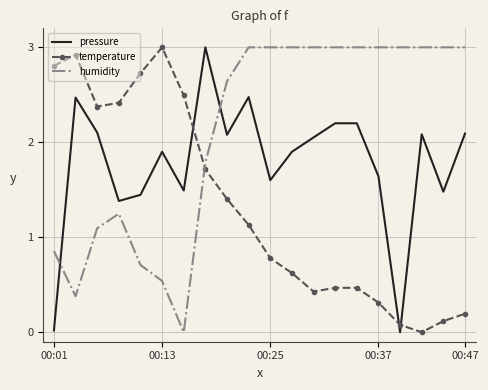

What is the maximum value for humidity?

3.0